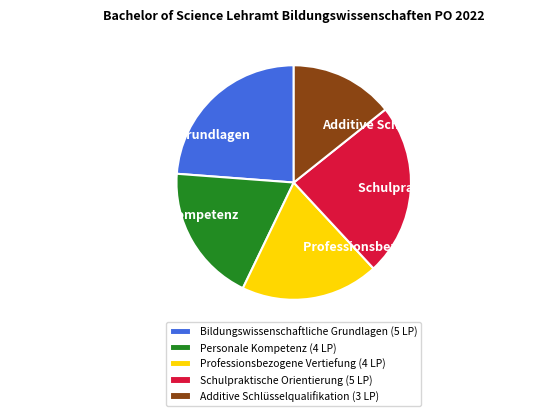

True or false: Personale Kompetenz accounts for 14% of the total.

False